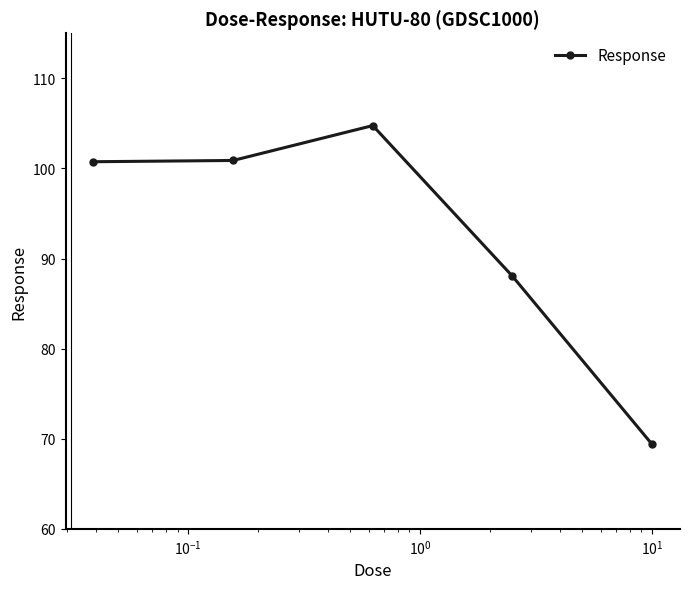

What is the minimum value shown in the chart?

69.4